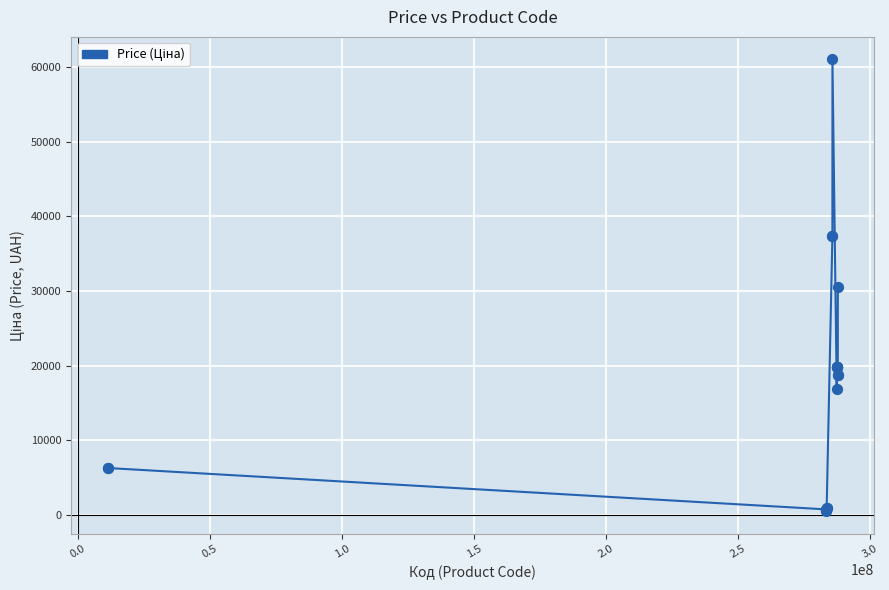

What is the difference between the maximum and minimum values?

60533.0